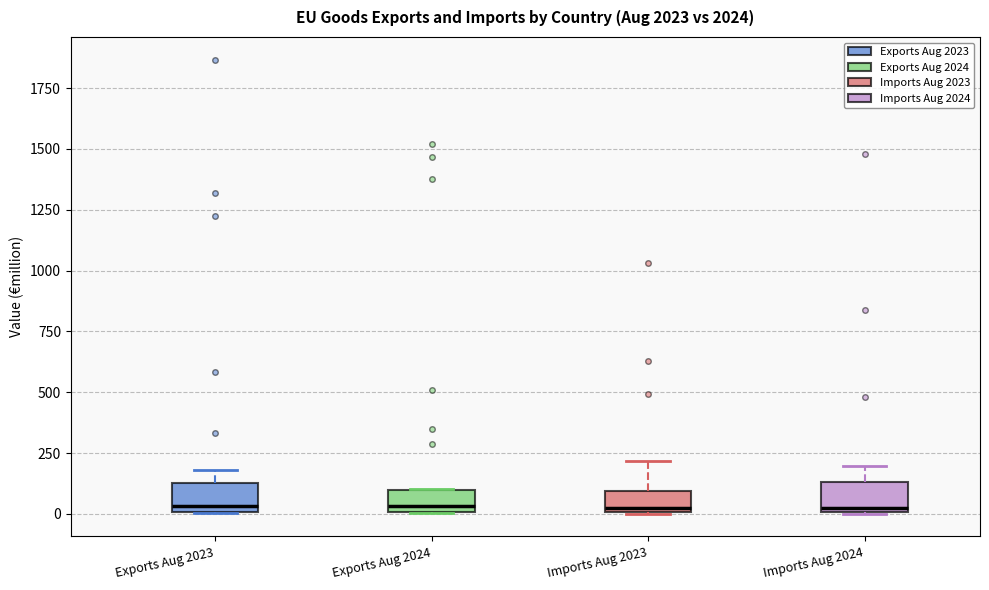

Reading left to right, transcribe this box plot: for each box, give where its median line is, the range the box spans, and where its two whiskers end, as read against the y-axis. The values are not printed on the chart, so give them approximately, as read against the axis.

Exports Aug 2023: median 50, box 0 to 150, whiskers 0 to 200
Exports Aug 2024: median 50, box 0 to 100, whiskers 0 to 100
Imports Aug 2023: median 0 (just above the box's lower edge), box 0 to 100, whiskers 0 to 200
Imports Aug 2024: median 0 (just above the box's lower edge), box 0 to 150, whiskers 0 to 200